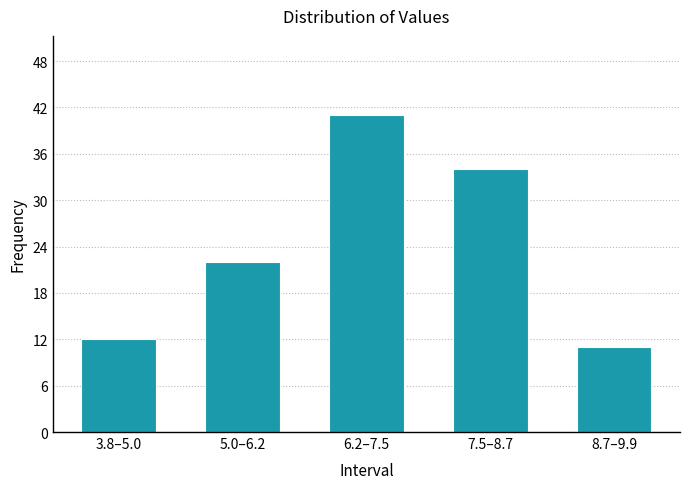

Reading left to right, list all the values displayed in this chart.

3.8–5.0=12	5.0–6.2=22	6.2–7.5=41	7.5–8.7=34	8.7–9.9=11